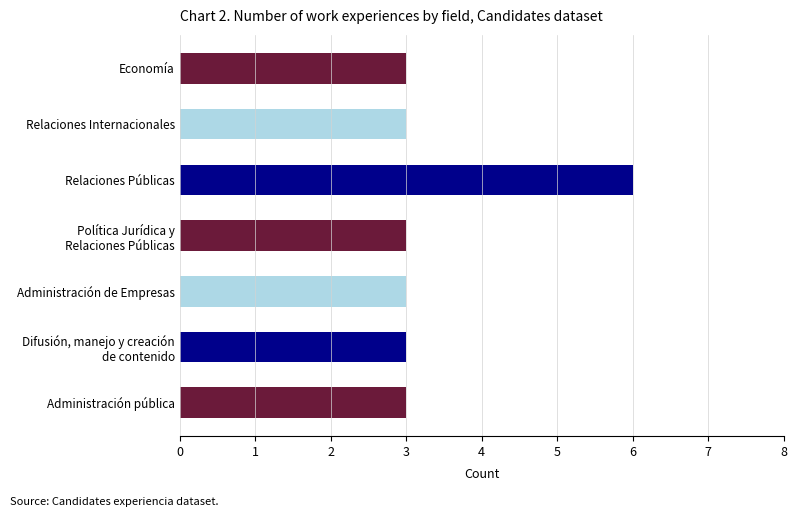

Read the value at Relaciones Internacionales.

3